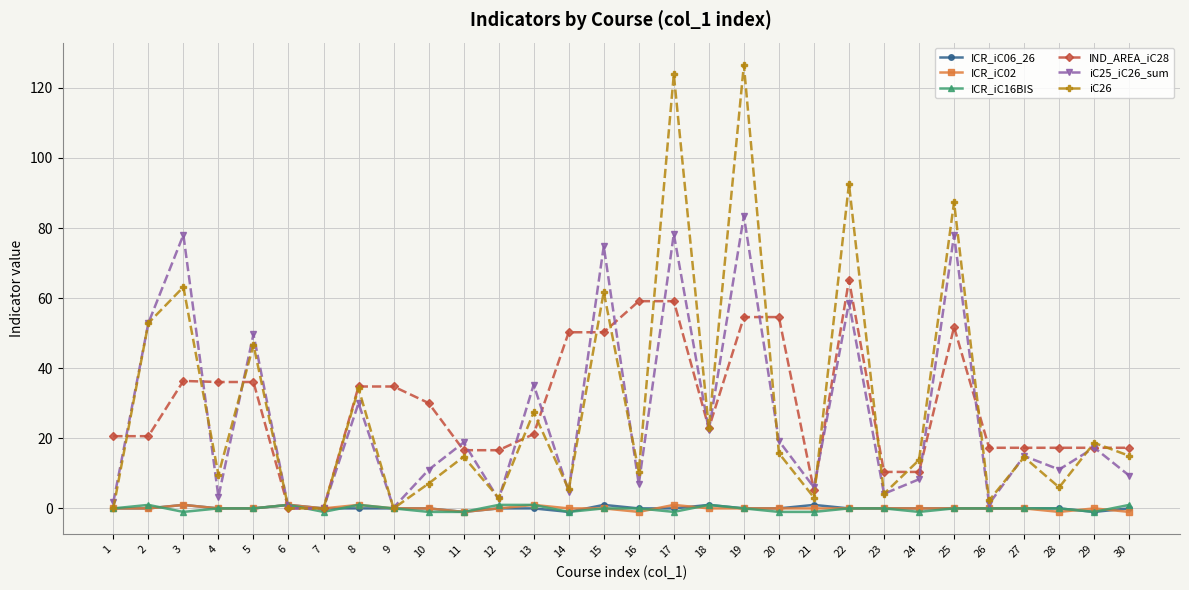

True or false: ICR_iC06_26 has more than 1 interior local peaks.

True